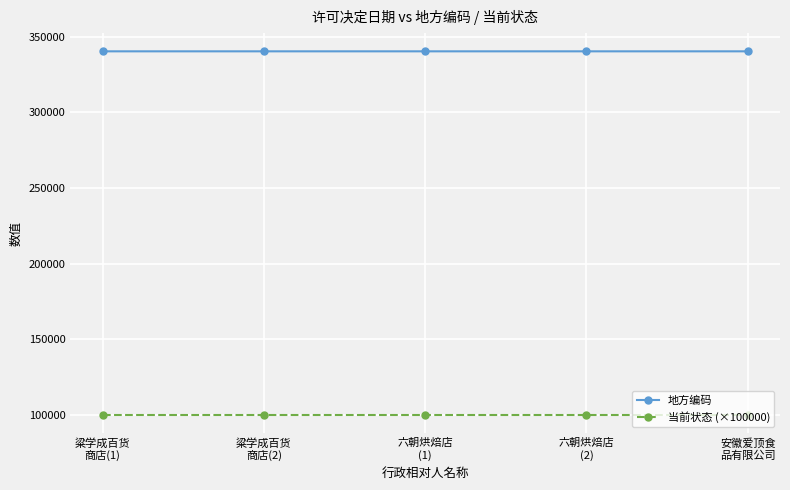

What is the value of the 地方编码 point at the 5th from the left?

340312